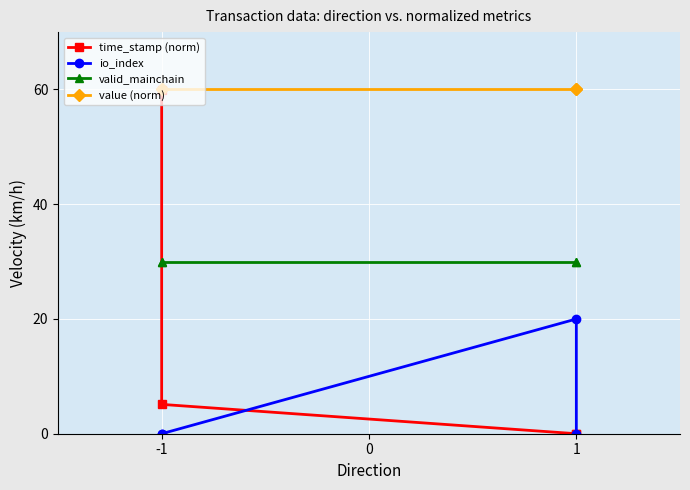

What is the difference between the maximum and minimum values in the time_stamp (norm) series?

60.0